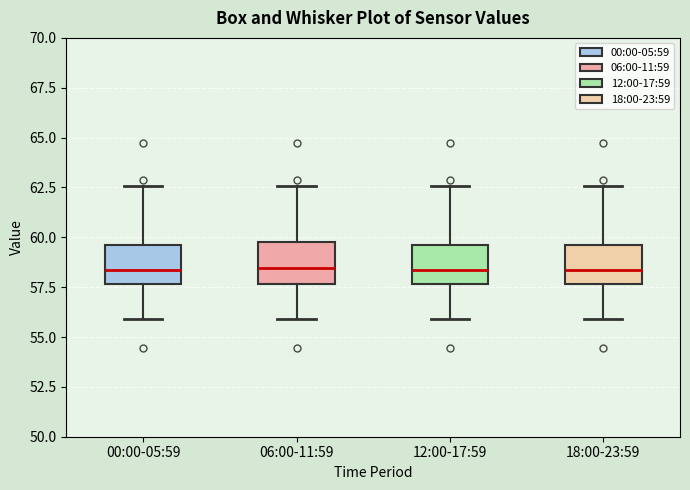

Reading left to right, read every box against the y-axis: the position of its median line, the range the box covers, and the ends of its whiskers. The values are not printed on the chart, so give them approximately, as read against the axis.

00:00-05:59: median 58.5, box 57.5 to 59.5, whiskers 56.0 to 62.5
06:00-11:59: median 58.5, box 57.5 to 59.5, whiskers 56.0 to 62.5
12:00-17:59: median 58.5, box 57.5 to 59.5, whiskers 56.0 to 62.5
18:00-23:59: median 58.5, box 57.5 to 59.5, whiskers 56.0 to 62.5